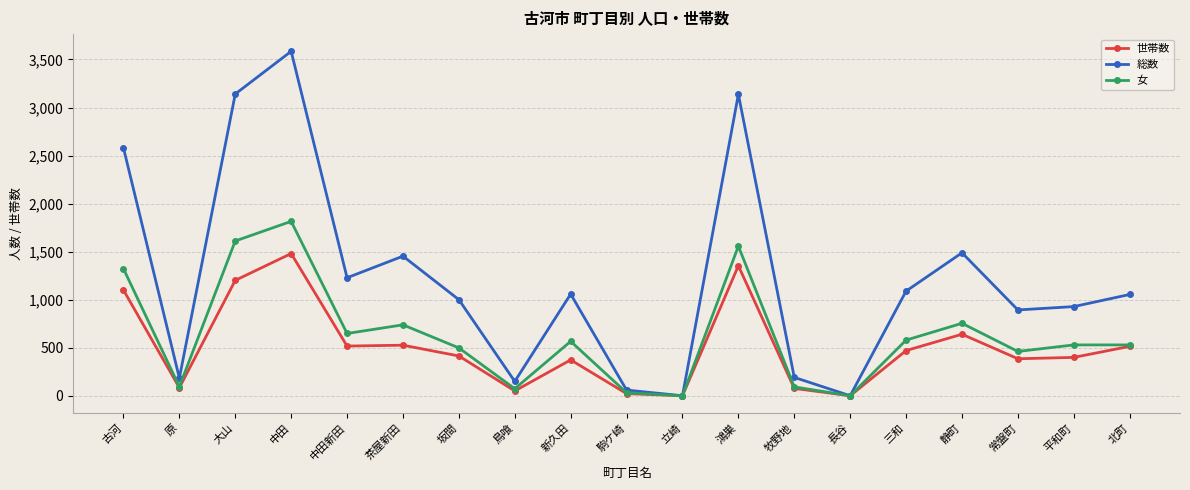

What is the difference between the second highest and second lowest values in the 総数 series?

3141